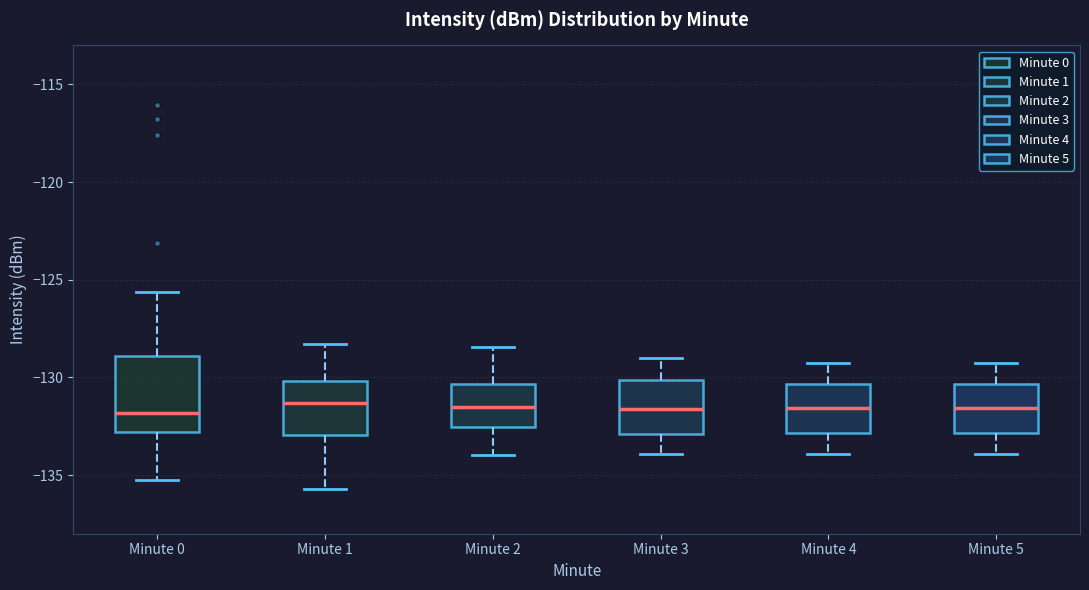

Where does the median line of the box for Minute 1 sit on the y-axis? The values are not printed on the chart, so give them approximately, as read against the axis.

-131.5